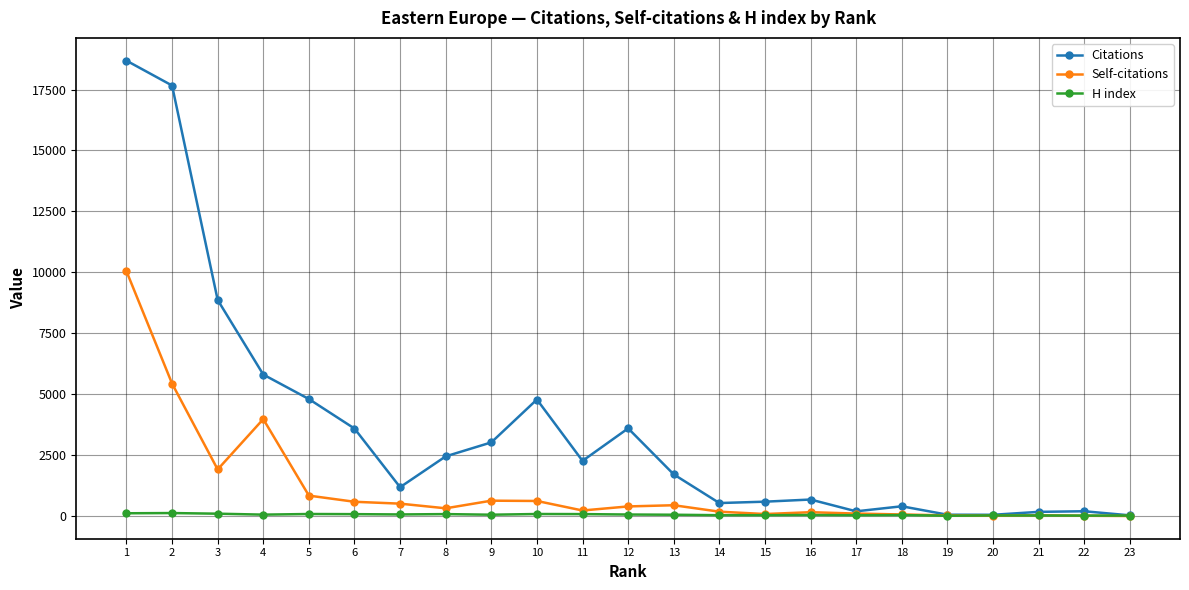

What is the average value of the H index series?

56